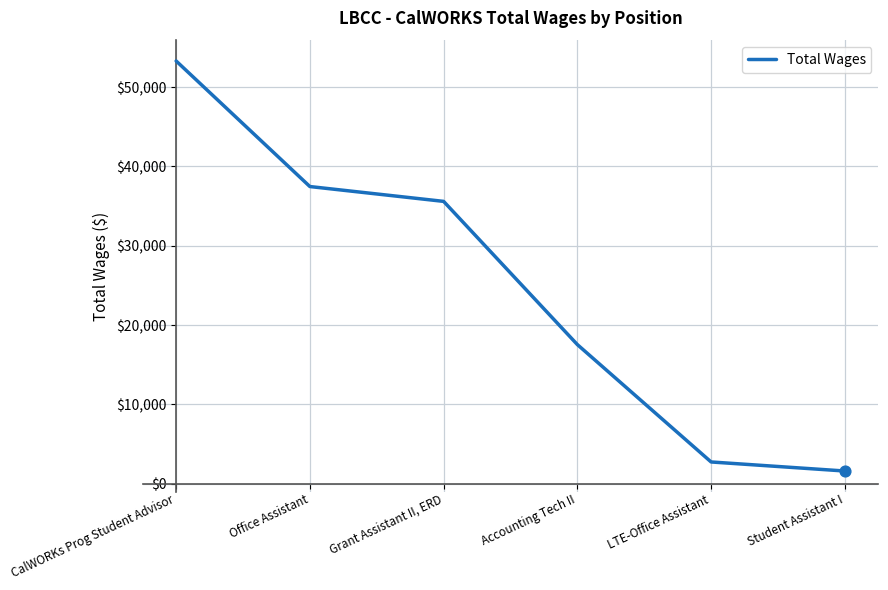

What is the ratio of the value at LTE-Office Assistant to the value at CalWORKs Prog Student Advisor?

0.1